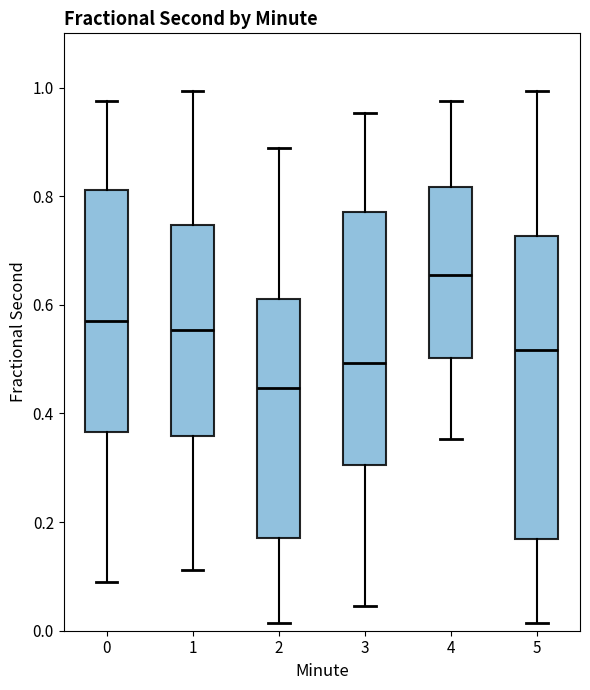

Where is the lower edge of the box at x = 3 on the y-axis? The values are not printed on the chart, so give them approximately, as read against the axis.

0.30